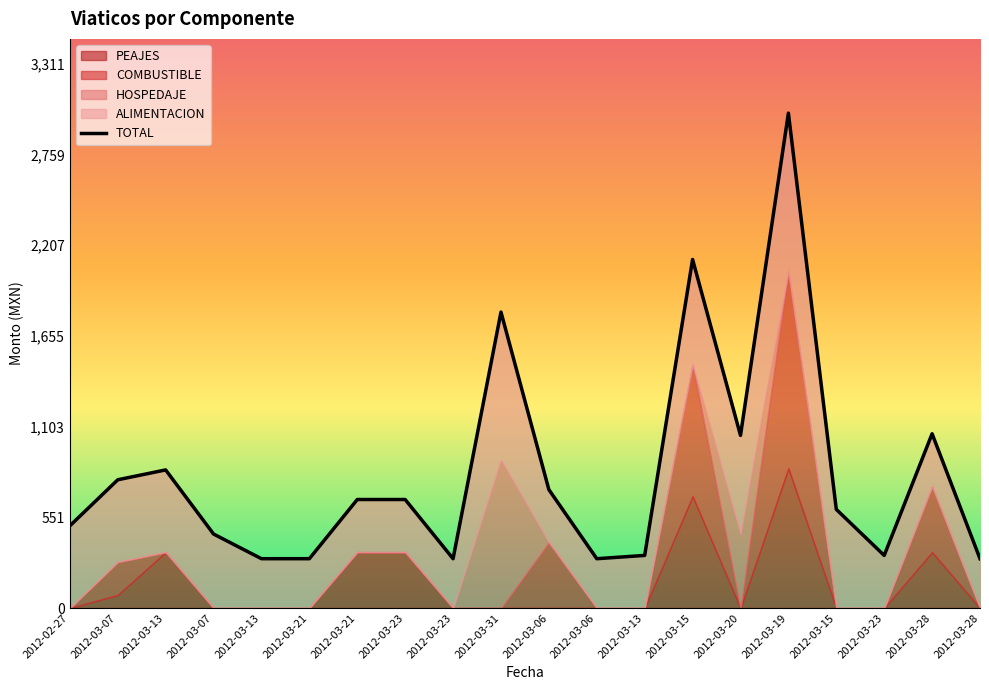

At which category does the chart reach its peak across all series?

2012-03-19